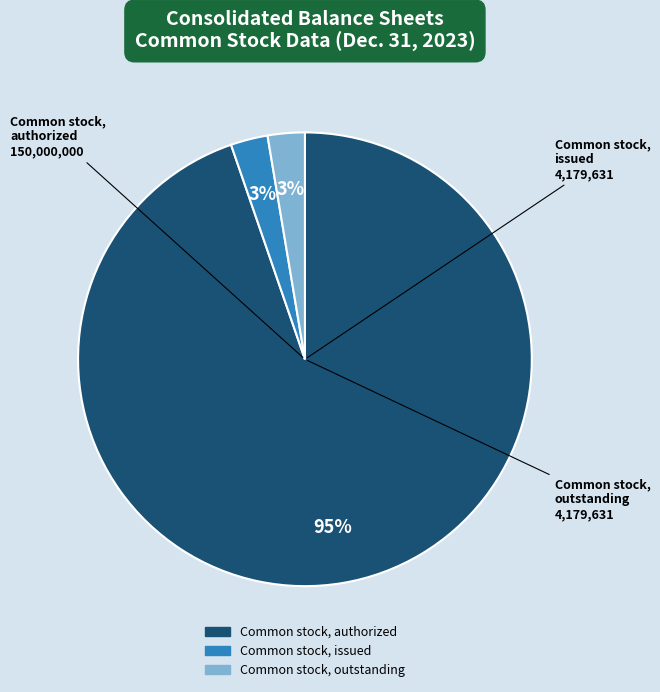

Which has a higher value, Common stock, authorized or Common stock, issued?

Common stock, authorized